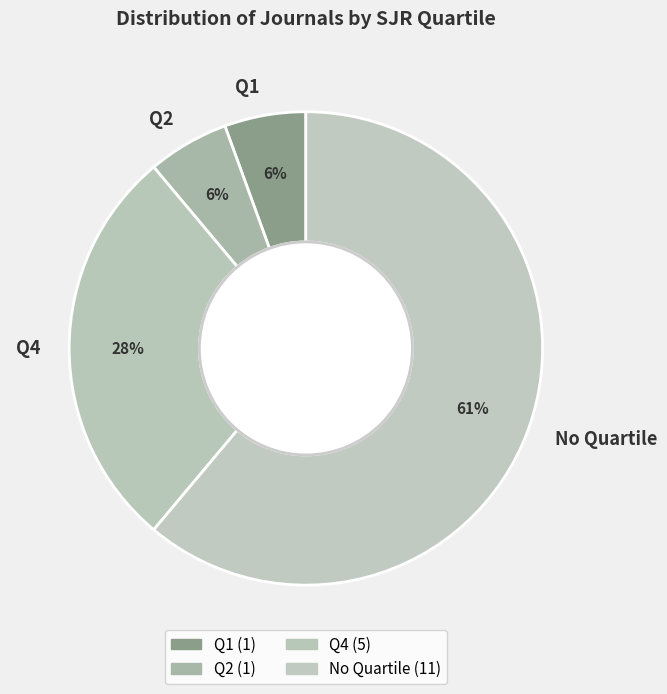

To the nearest percent, what portion does Q4 represent?

28%